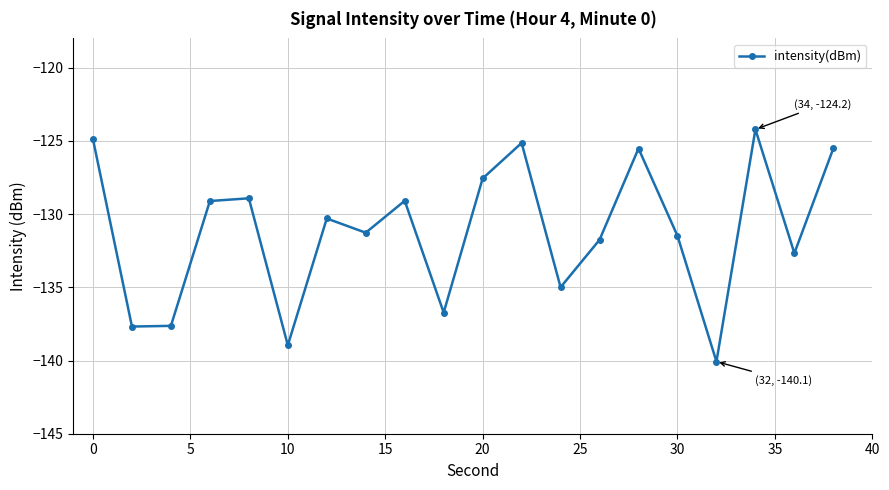

What is the difference between the maximum and minimum values?

15.9